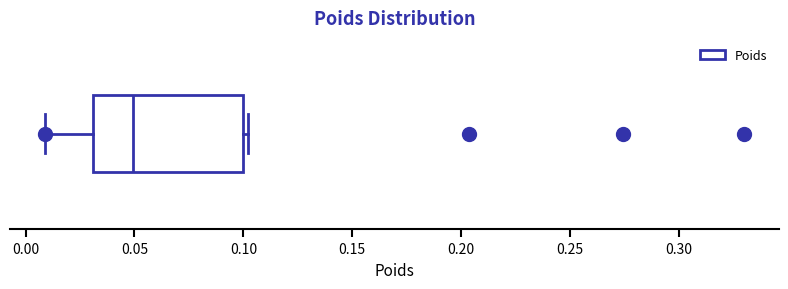

Transcribe this box plot: give where the median line is, the range the box spans, and where the two whiskers end, as read against the x-axis. The values are not printed on the chart, so give them approximately, as read against the axis.

median 0.05, box 0.03 to 0.10, whiskers 0.01 to 0.10 (just right of the box's right edge)